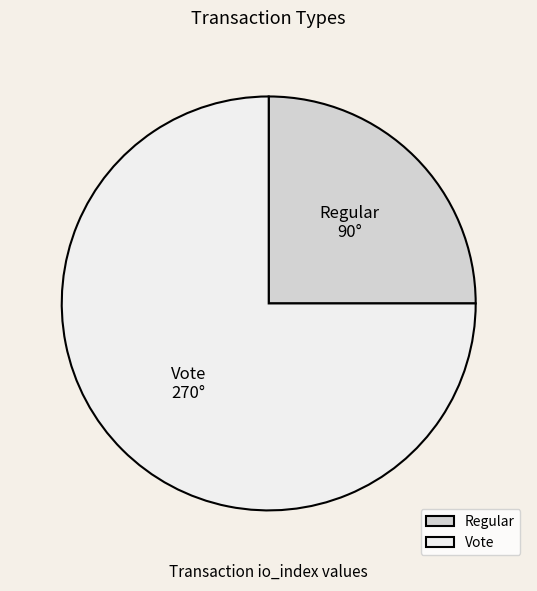

How many segments does this pie chart have?

2